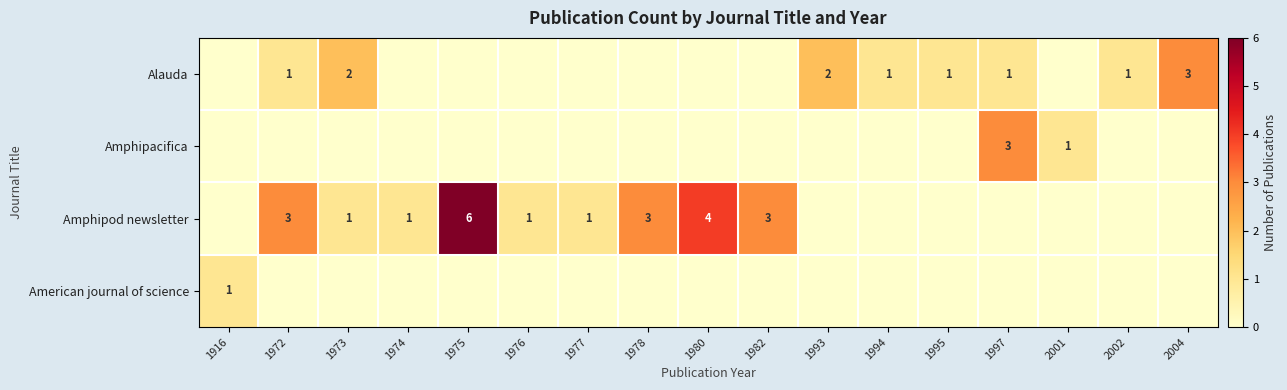

Rank the series at 1994 from lowest to highest value.

Amphipacifica, Amphipod newsletter, American journal of science, Alauda